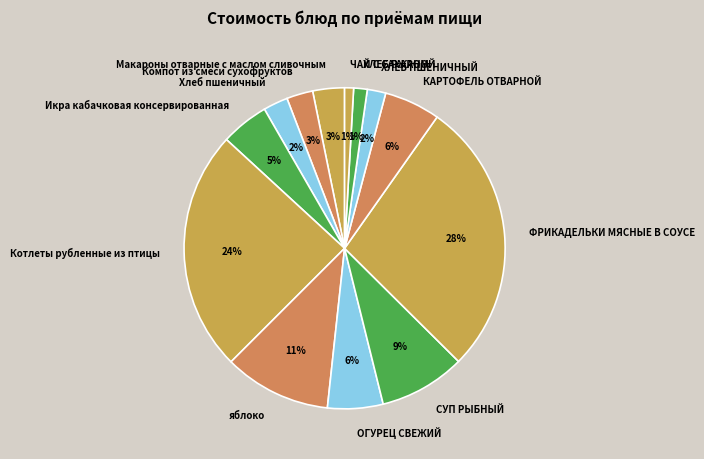

To the nearest percent, what is the difference between the largest and smallest slice percentages?

27%